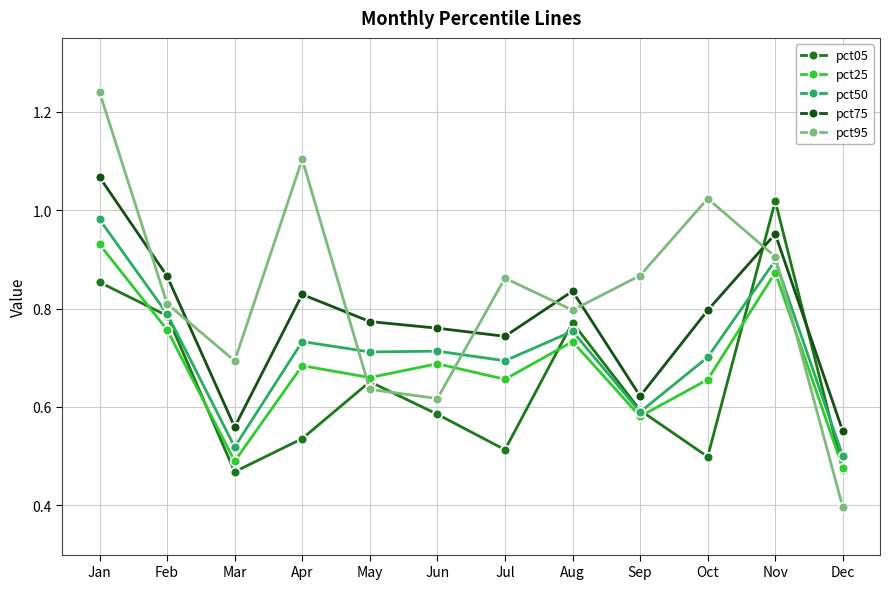

At May, list the series in order from smallest to largest.

pct95, pct05, pct25, pct50, pct75